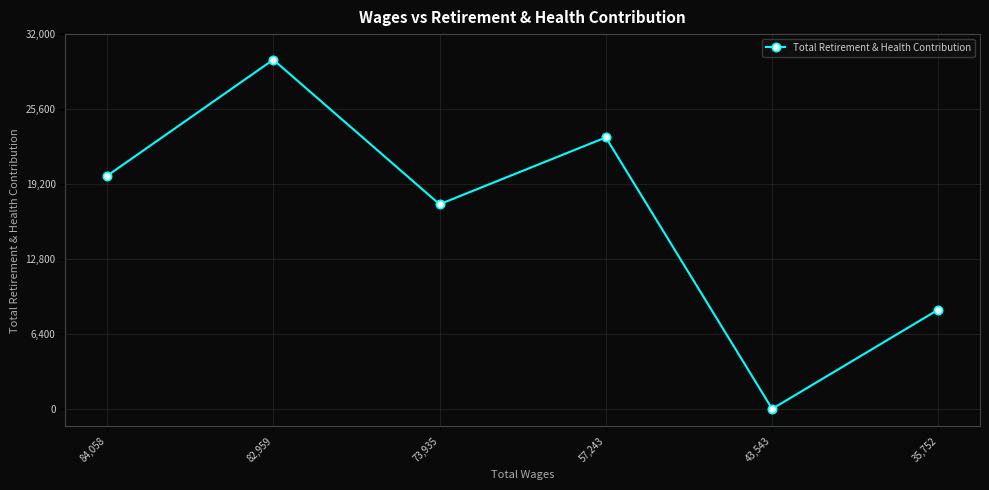

What is the ratio of the value at 57,243 to the value at 35,752?

2.7